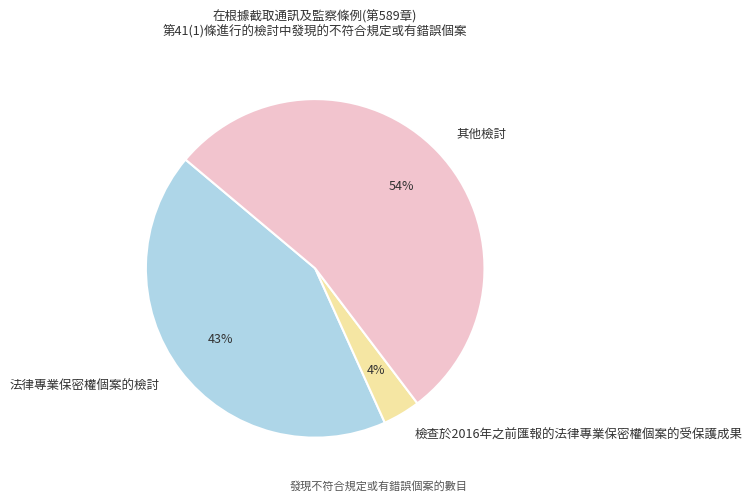

To the nearest percent, what is the difference between the 法律專業保密權個案的檢討 and 檢查於2016年之前匯報的法律專業保密權個案的受保護成果 slice percentages?

39%